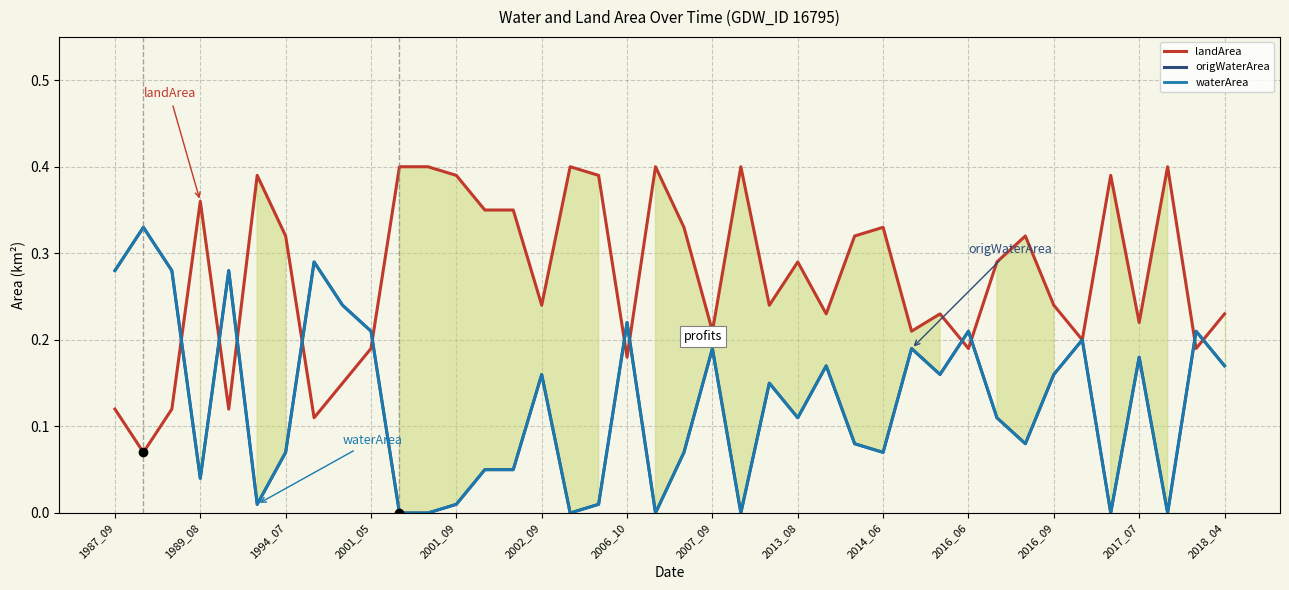

Is this an area chart (filled region under the line)?

Yes